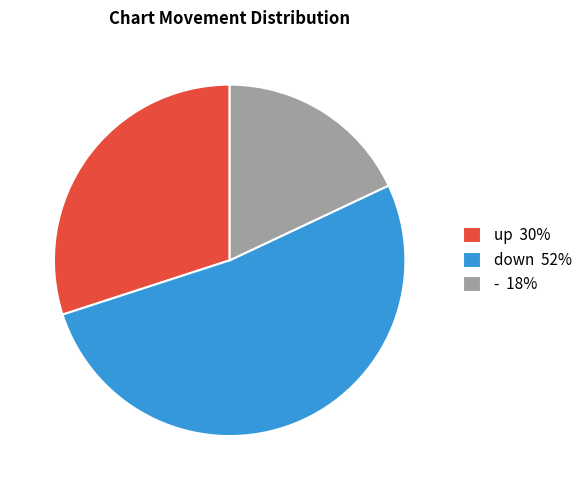

Is it true that up is 20% of the pie?

False